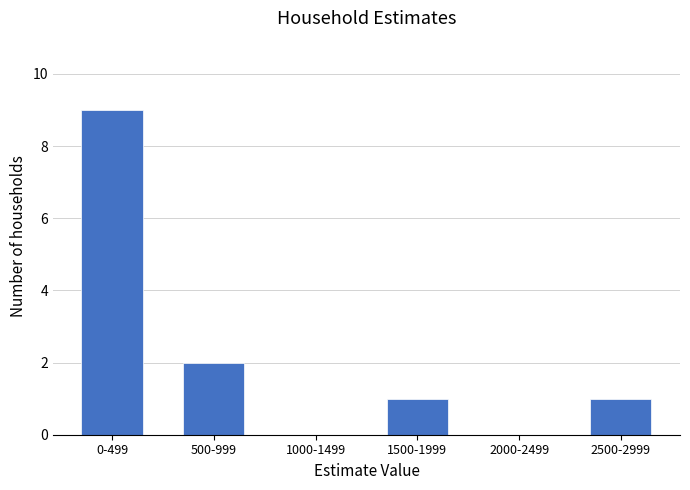

Reading right to left, transcribe all the data shown in this chart.

2500-2999=1	2000-2499=0	1500-1999=1	1000-1499=0	500-999=2	0-499=9